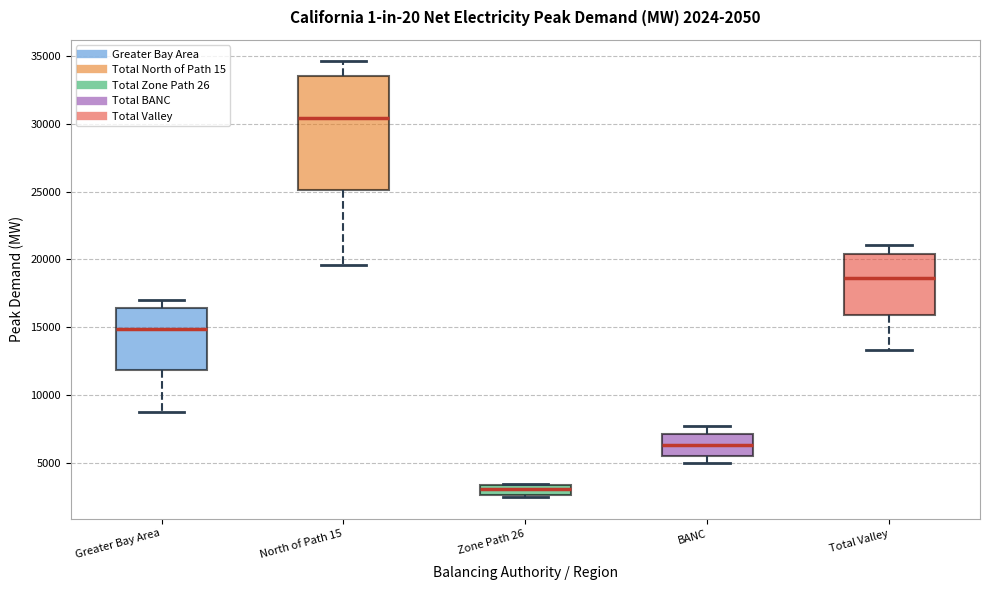

Comparing the boxes themselves (not the whiskers), which one is the tallest?

North of Path 15